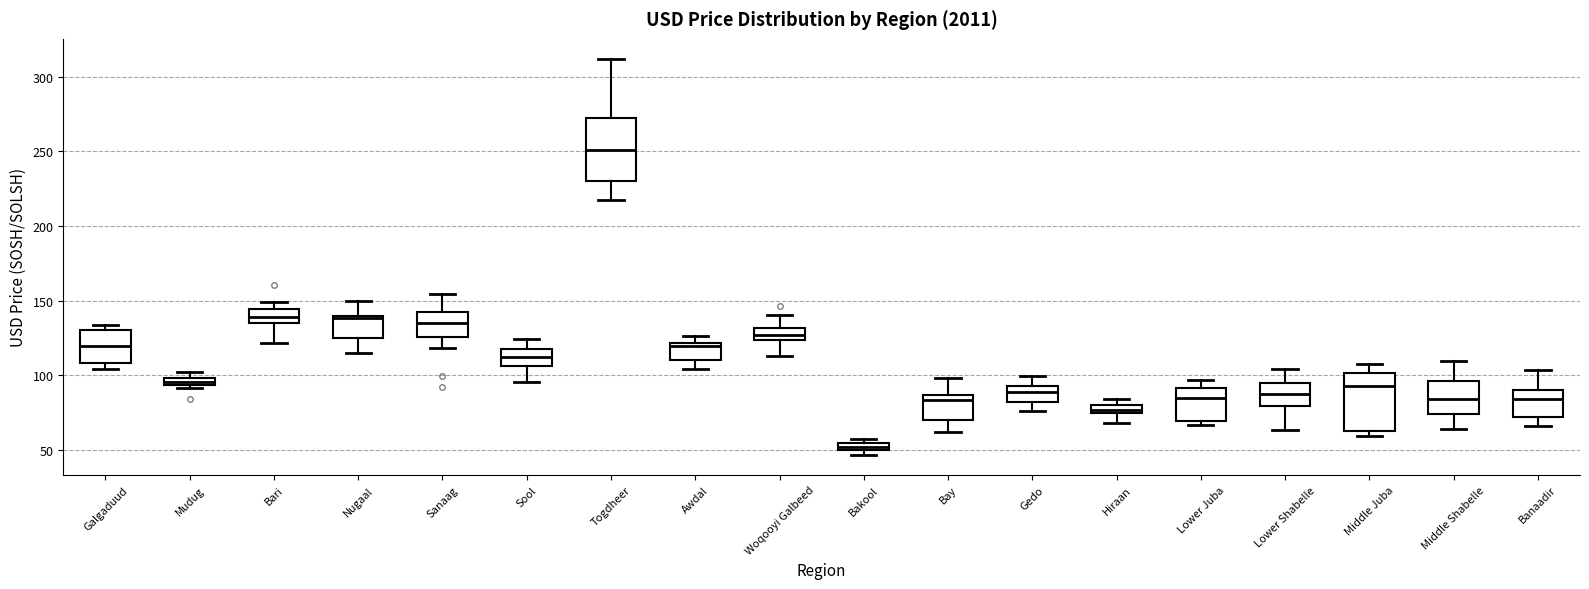

Where does the upper whisker of the box for Bari end on the y-axis? The values are not printed on the chart, so give them approximately, as read against the axis.

150